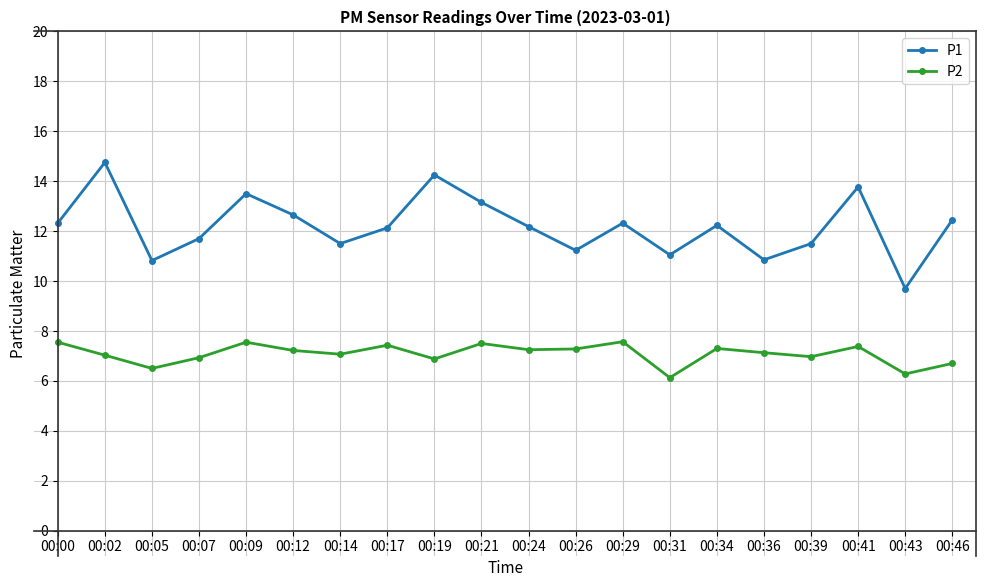

At which label does P2 first exceed 7?

00:00